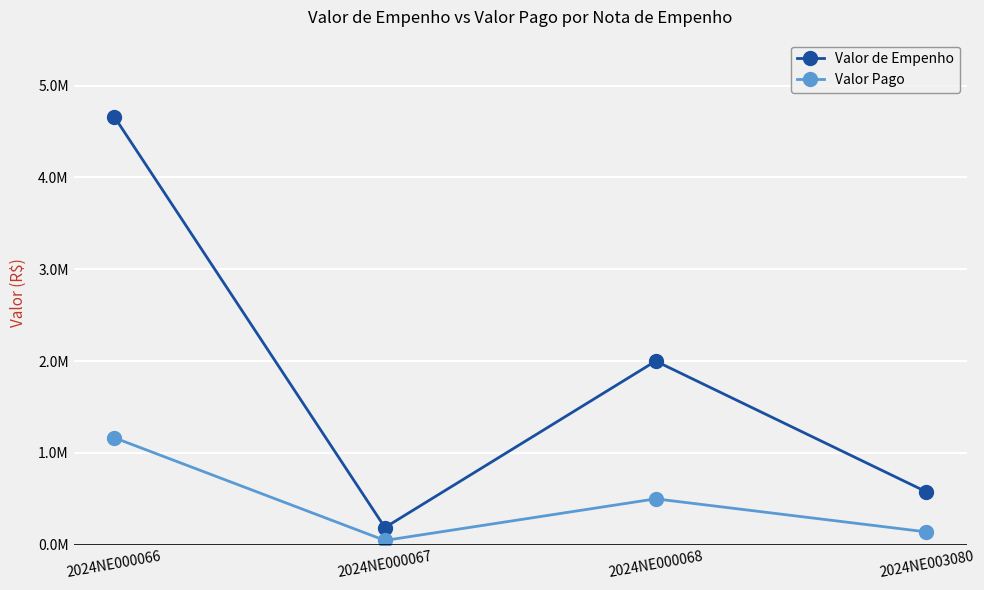

Rank the series at 2024NE000066 from highest to lowest value.

Valor de Empenho, Valor Pago